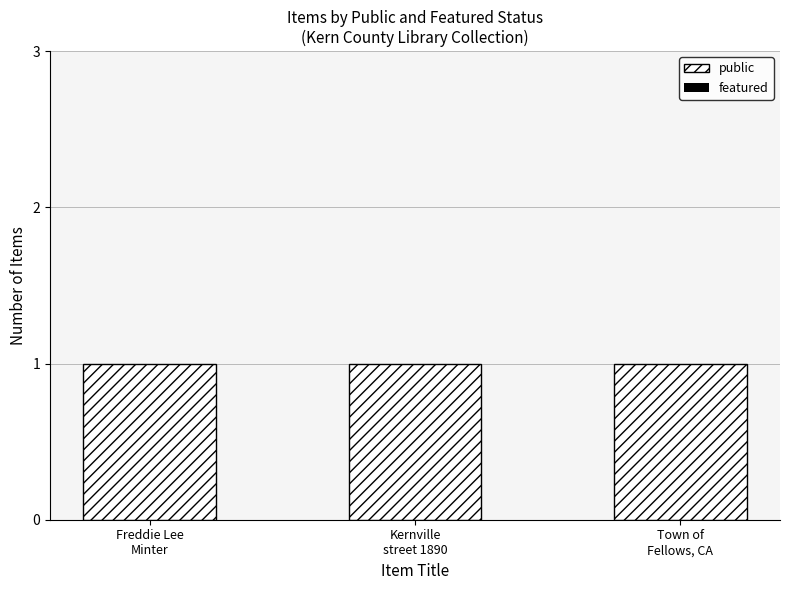

Are the bars horizontal?

No